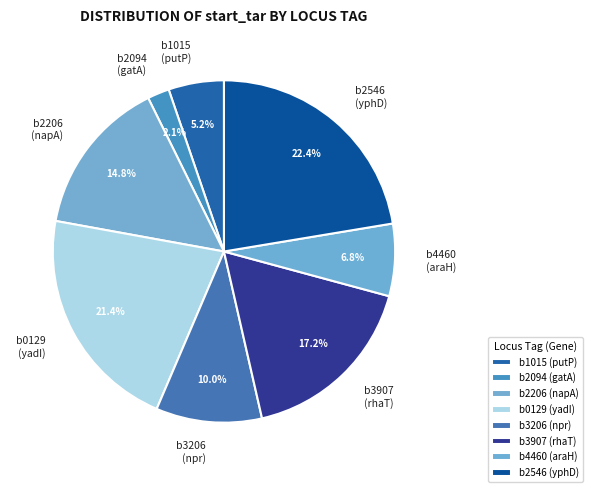

To the nearest percent, what is the difference between the b4460 and b1015 slice percentages?

2%